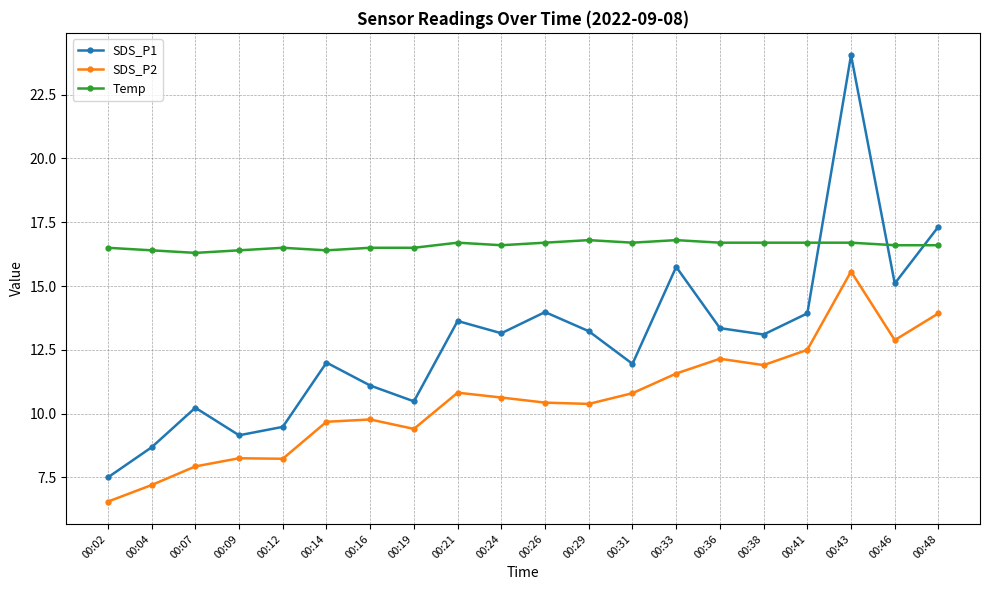

What is the difference between the highest and lowest values at 00:26?

6.3